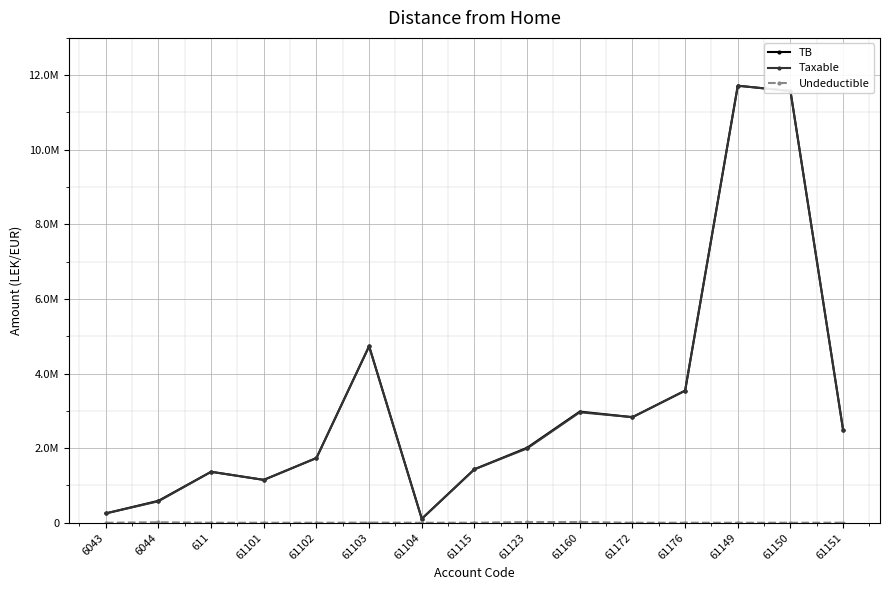

True or false: TB has more than 0 interior local peaks.

True